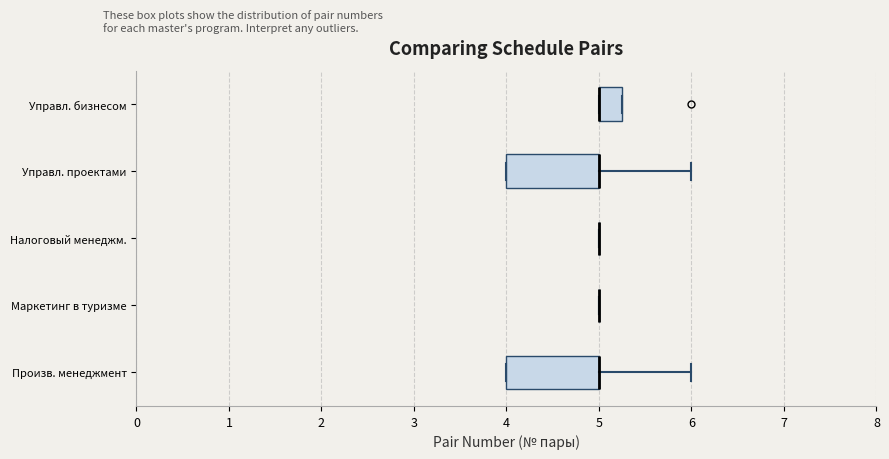

Reading bottom to top, transcribe this box plot: for each box, give where its median line is, the range the box spans, and where its two whiskers end, as read against the x-axis. The values are not printed on the chart, so give them approximately, as read against the axis.

Произв. менеджмент: median 5.0 (drawn on the box's right edge), box 4.0 to 5.0, whiskers 4.0 to 6.0
Маркетинг в туризме: box collapsed to a line at 5.0, whiskers 5.0 to 5.0
Налоговый менеджм.: box collapsed to a line at 5.0, whiskers 5.0 to 5.0
Управл. проектами: median 5.0 (drawn on the box's right edge), box 4.0 to 5.0, whiskers 4.0 to 6.0
Управл. бизнесом: median 5.0 (drawn on the box's left edge), box 5.0 to 5.3, whiskers 5.0 to 5.3